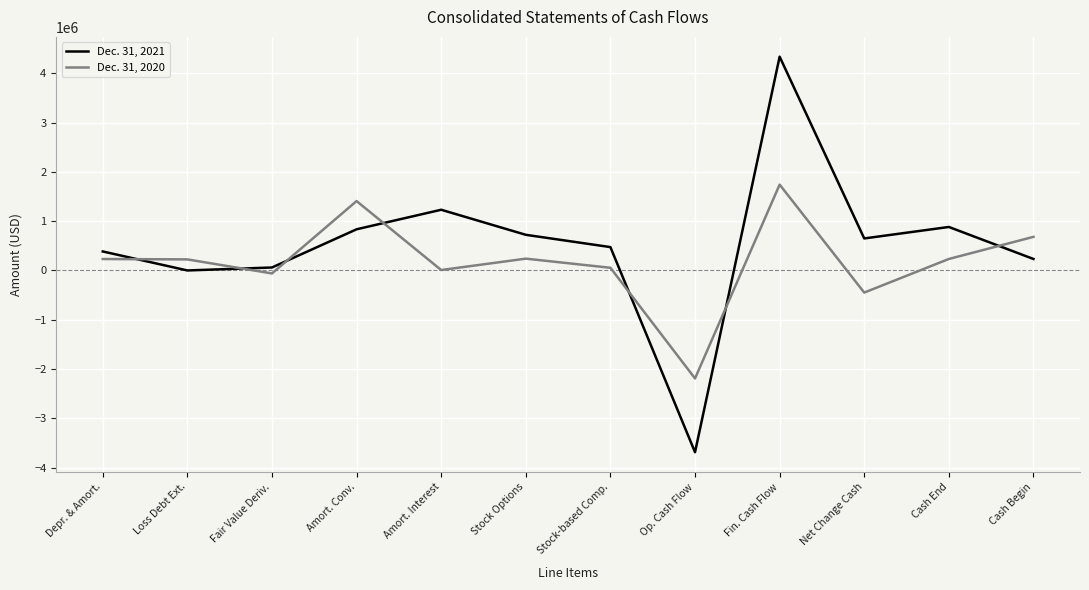

How many values in the Dec. 31, 2020 series are below 232194?

6